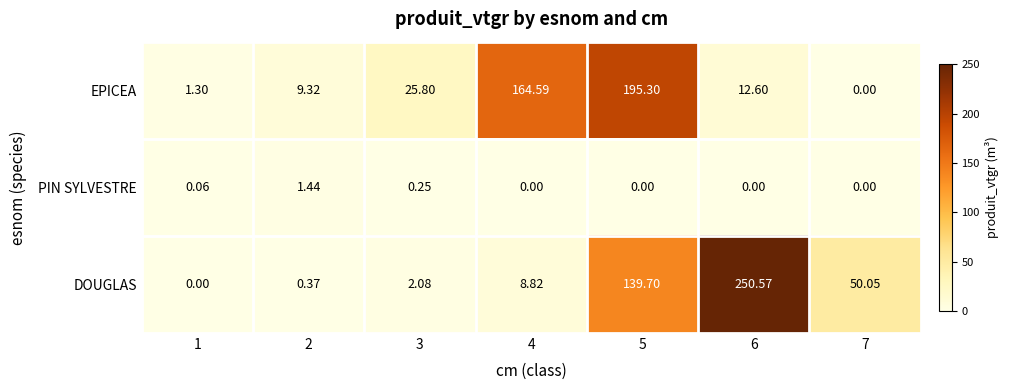

Which series has the largest total across all categories?

DOUGLAS